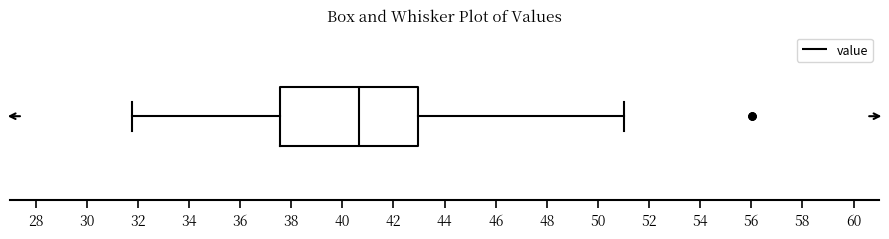

Where does the left whisker of the box end on the x-axis? The values are not printed on the chart, so give them approximately, as read against the axis.

31.8